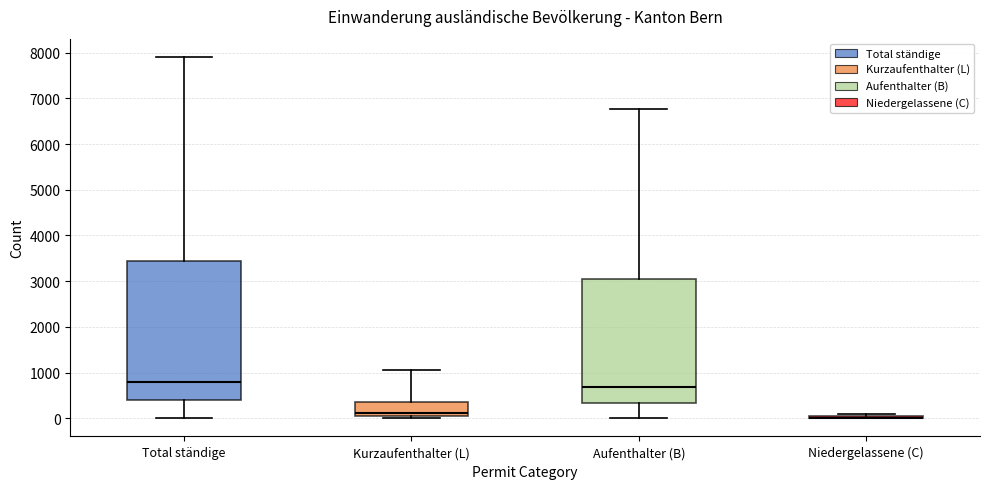

Reading left to right, transcribe this box plot: for each box, give where its median line is, the range the box spans, and where its two whiskers end, as read against the y-axis. The values are not printed on the chart, so give them approximately, as read against the axis.

Total ständige: median 800, box 400 to 3500, whiskers 0 to 7900
Kurzaufenthalter (L): median 100, box 0 to 400, whiskers 0 (just below the box's lower edge) to 1100
Aufenthalter (B): median 700, box 300 to 3000, whiskers 0 to 6800
Niedergelassene (C): box collapsed to a line at 0, whiskers 0 to 100